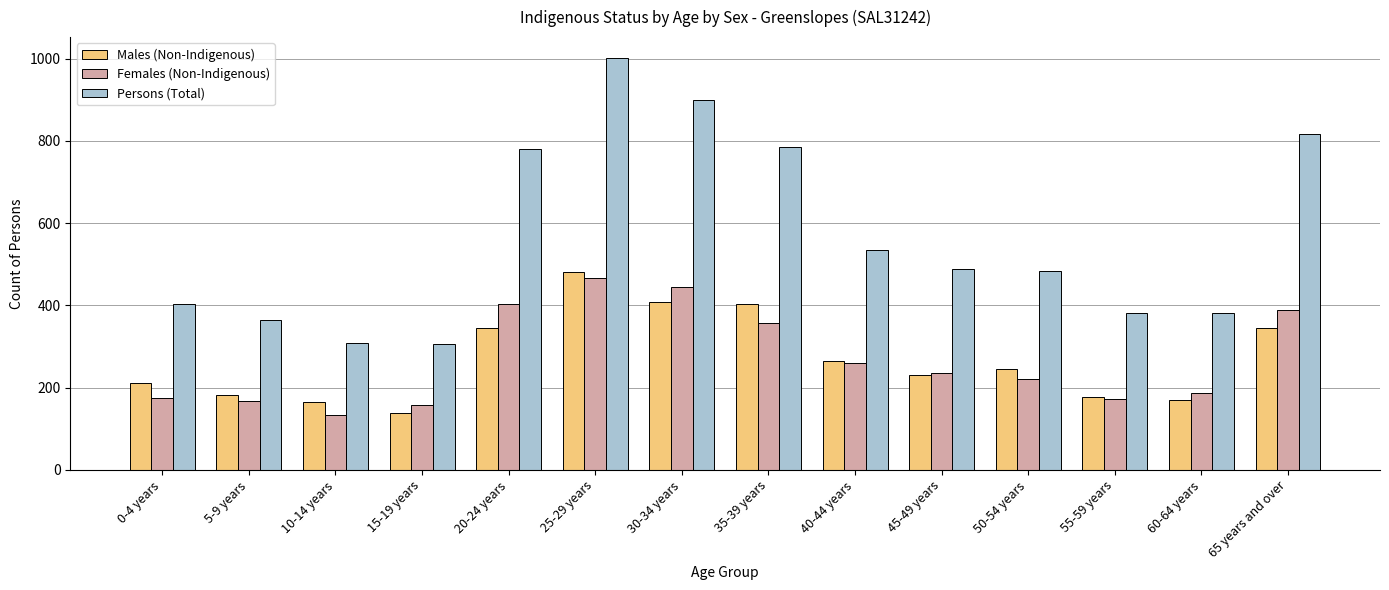

Is it true that Females (Non-Indigenous) equals 174 at 0-4 years?

True